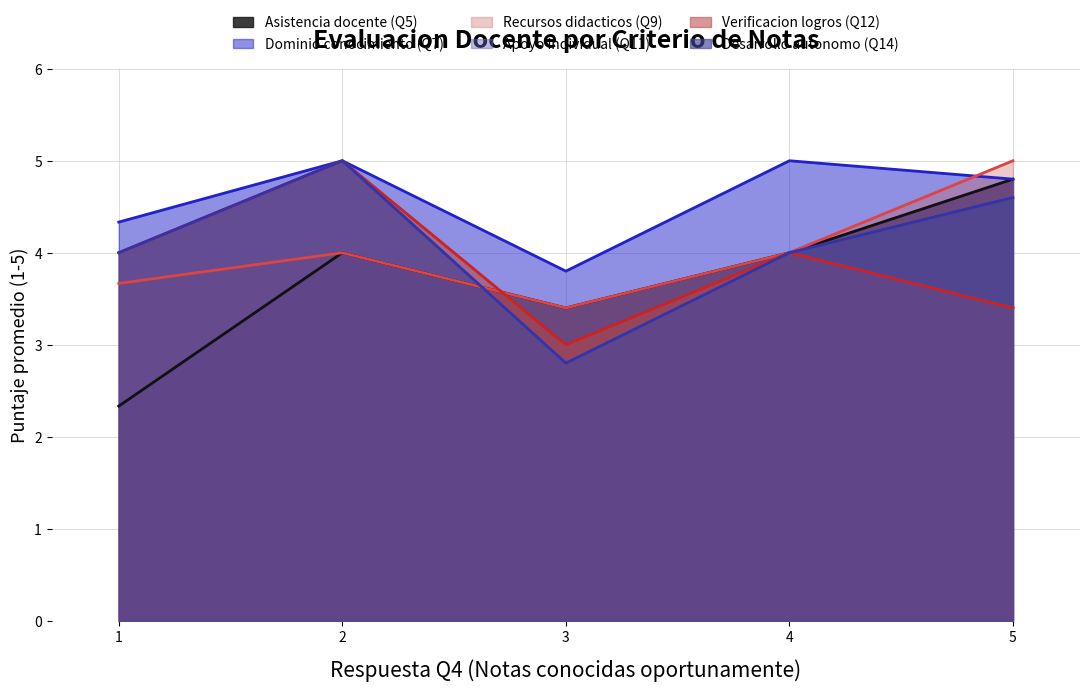

Between 3 and 5, which series saw the biggest shift?

Desarrollo autonomo (Q14)